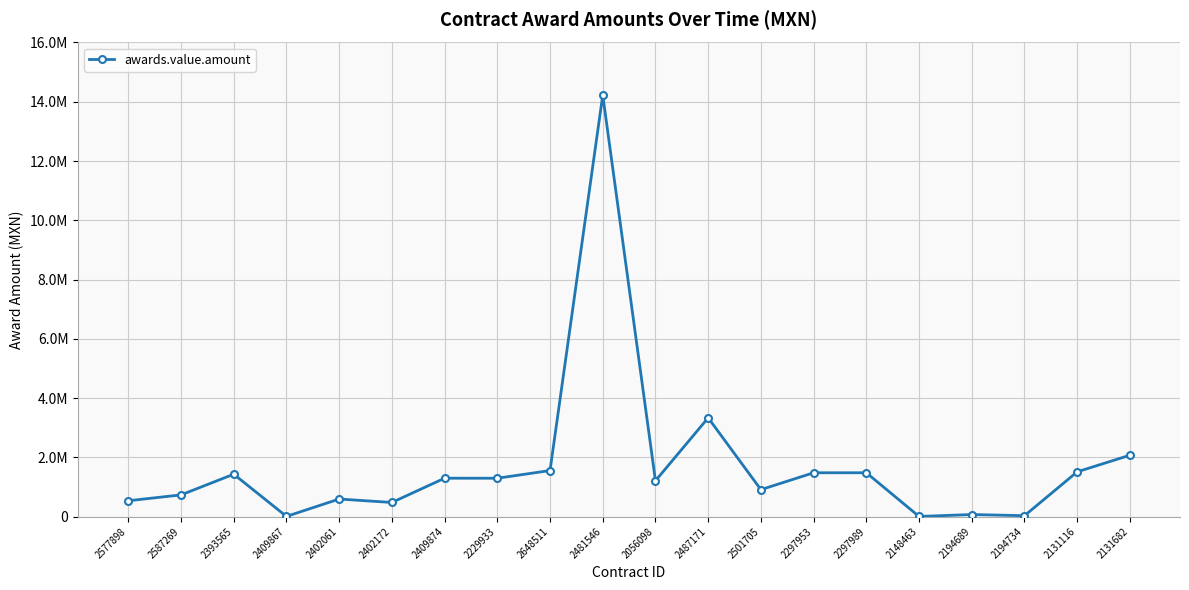

What is the label of the 4th point from the left?

2409867